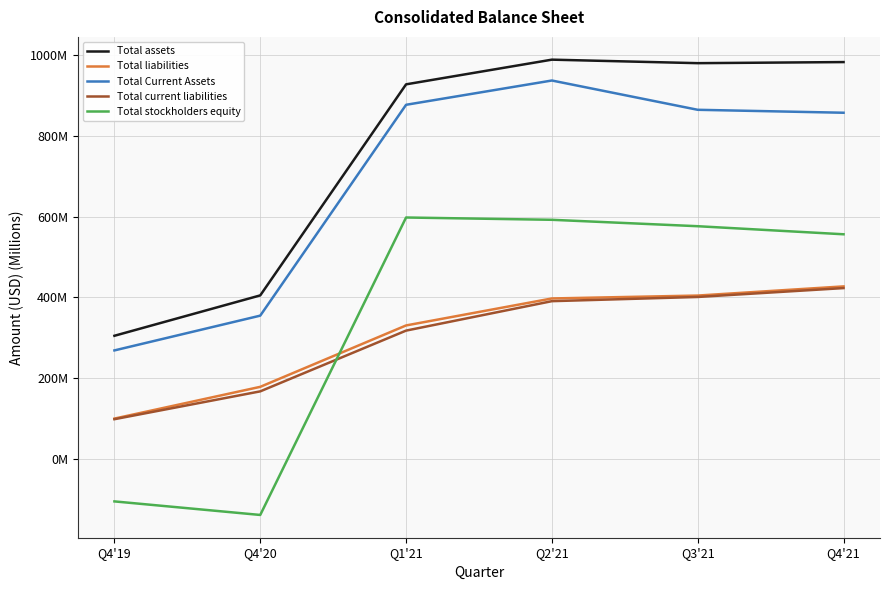

Where does the Total assets series first go above 980?

Q2'21